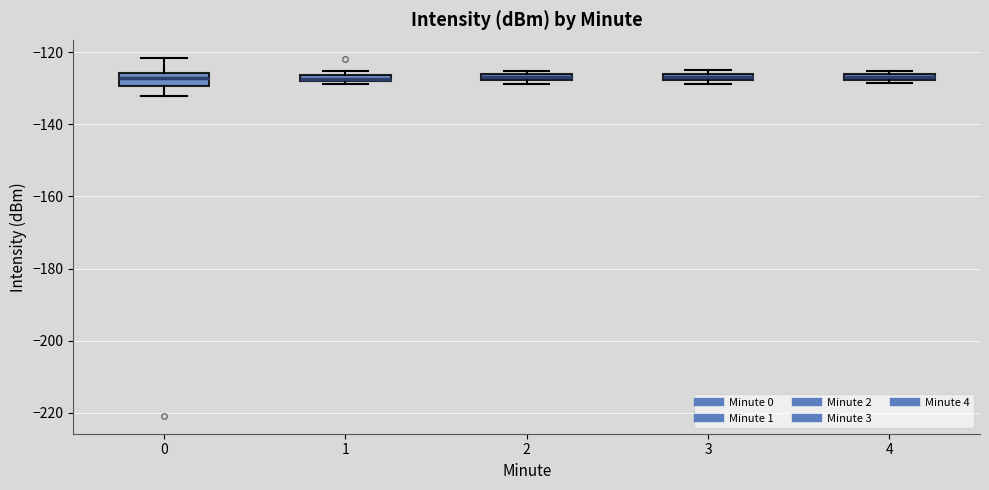

Where is the lower edge of the box at x = 1 on the y-axis? The values are not printed on the chart, so give them approximately, as read against the axis.

-128